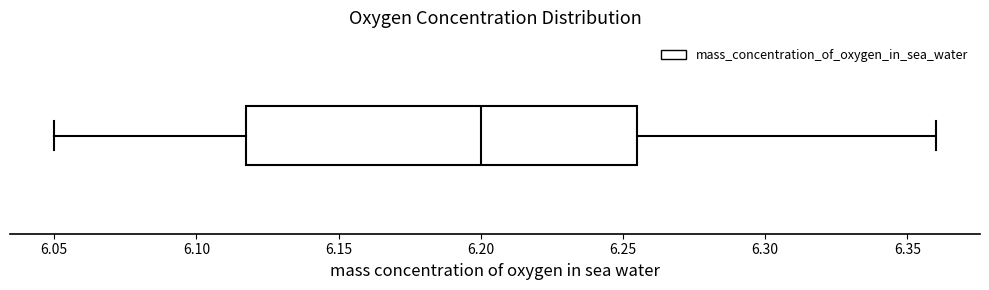

Transcribe this box plot: give where the median line is, the range the box spans, and where the two whiskers end, as read against the x-axis. The values are not printed on the chart, so give them approximately, as read against the axis.

median 6.200, box 6.120 to 6.255, whiskers 6.050 to 6.360